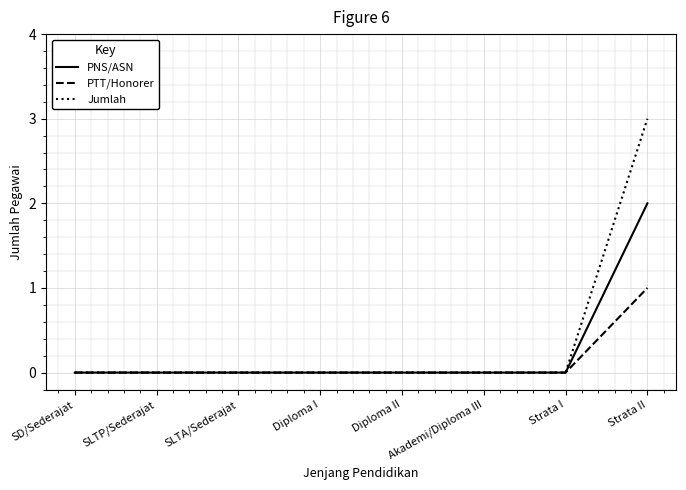

Is it true that Jumlah equals 0 at Diploma I?

True